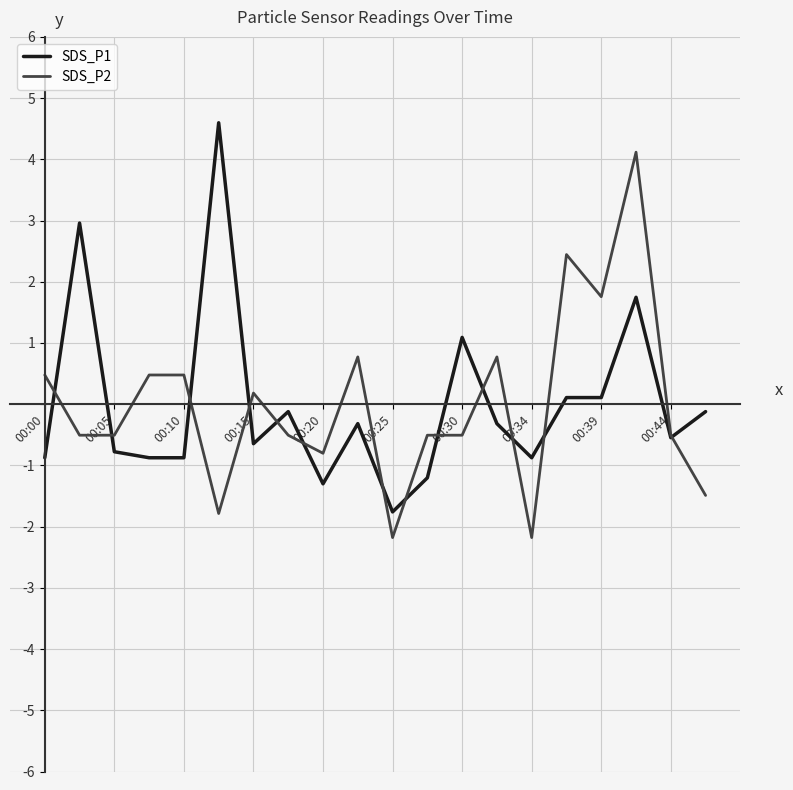

Rank the series by their maximum value, from lowest to highest.

SDS_P2, SDS_P1